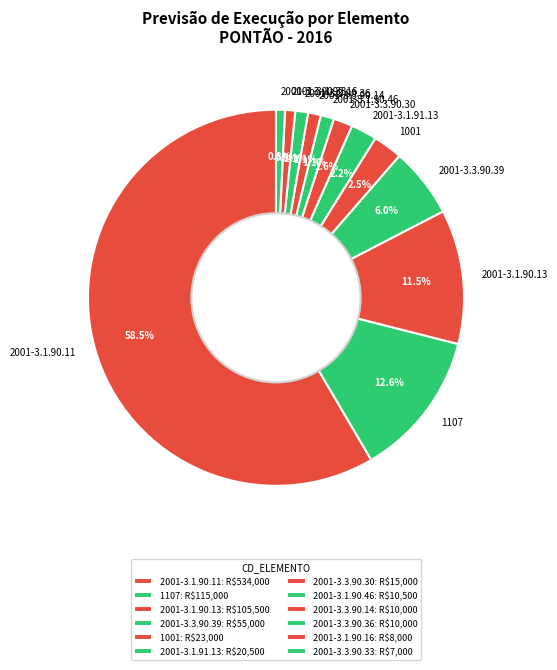

To the nearest percent, what is the difference between the largest and smallest slice percentages?

58%